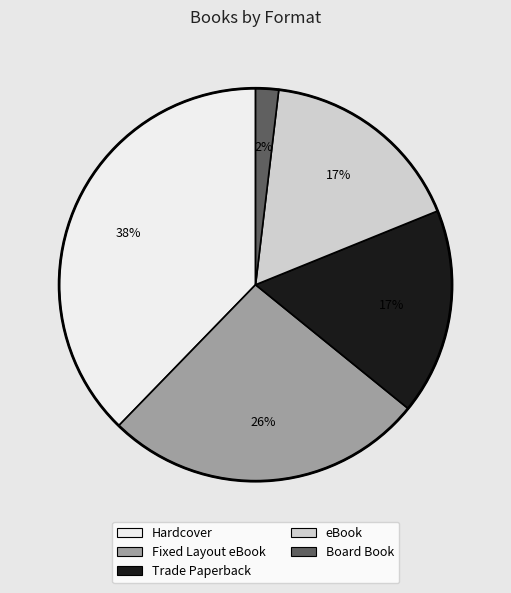

Which slice is the smallest?

Board Book